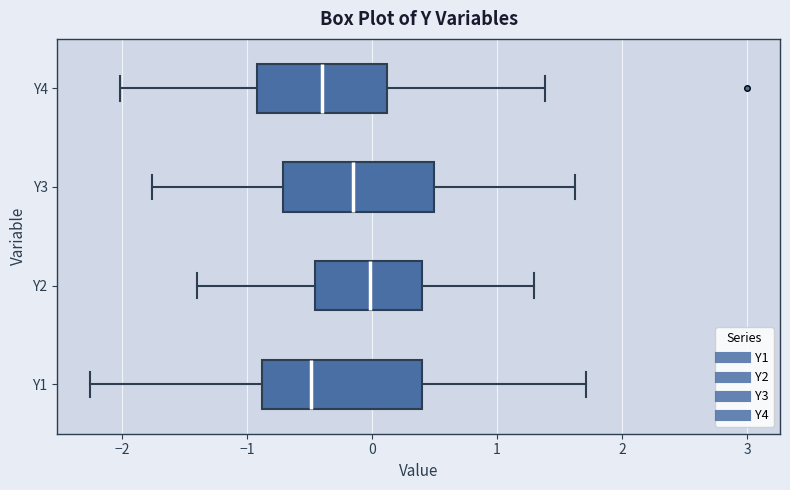

Reading bottom to top, transcribe this box plot: for each box, give where its median line is, the range the box spans, and where its two whiskers end, as read against the x-axis. The values are not printed on the chart, so give them approximately, as read against the axis.

Y1: median -0.5, box -0.9 to 0.4, whiskers -2.3 to 1.7
Y2: median 0.0, box -0.5 to 0.4, whiskers -1.4 to 1.3
Y3: median -0.2, box -0.7 to 0.5, whiskers -1.8 to 1.6
Y4: median -0.4, box -0.9 to 0.1, whiskers -2.0 to 1.4